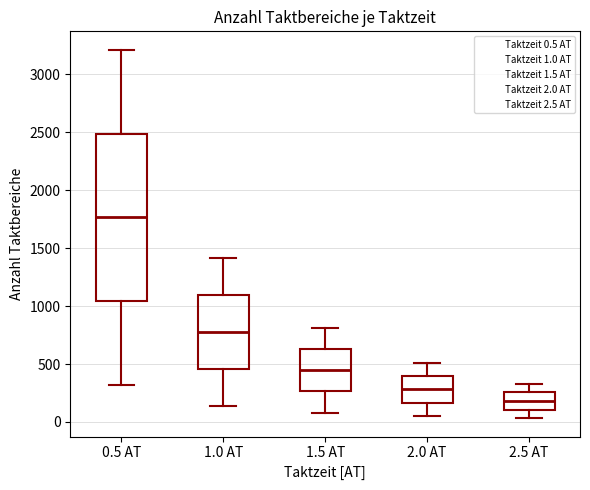

Reading left to right, transcribe this box plot: for each box, give where its median line is, the range the box spans, and where its two whiskers end, as read against the y-axis. The values are not printed on the chart, so give them approximately, as read against the axis.

0.5 AT: median 1750, box 1050 to 2500, whiskers 300 to 3200
1.0 AT: median 800, box 450 to 1100, whiskers 150 to 1400
1.5 AT: median 450, box 250 to 650, whiskers 100 to 800
2.0 AT: median 300, box 150 to 400, whiskers 50 to 500
2.5 AT: median 200, box 100 to 250, whiskers 50 to 350